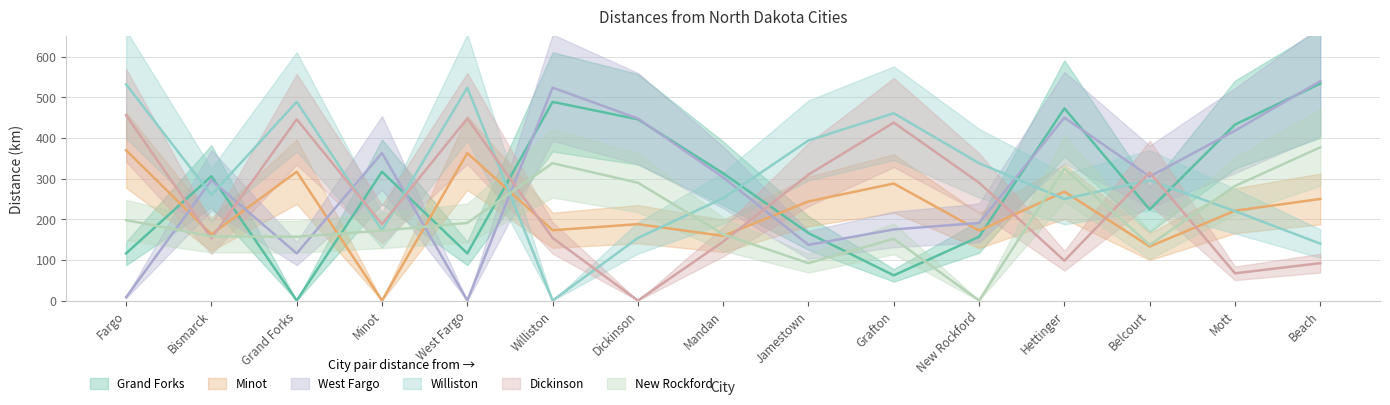

What is the average value of the Minot series?

221